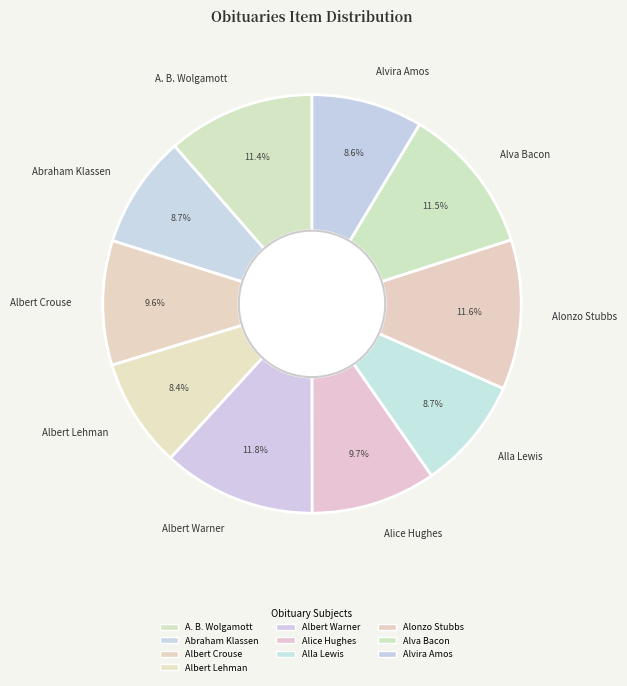

Between Alice Hughes and A. B. Wolgamott, which is larger?

A. B. Wolgamott